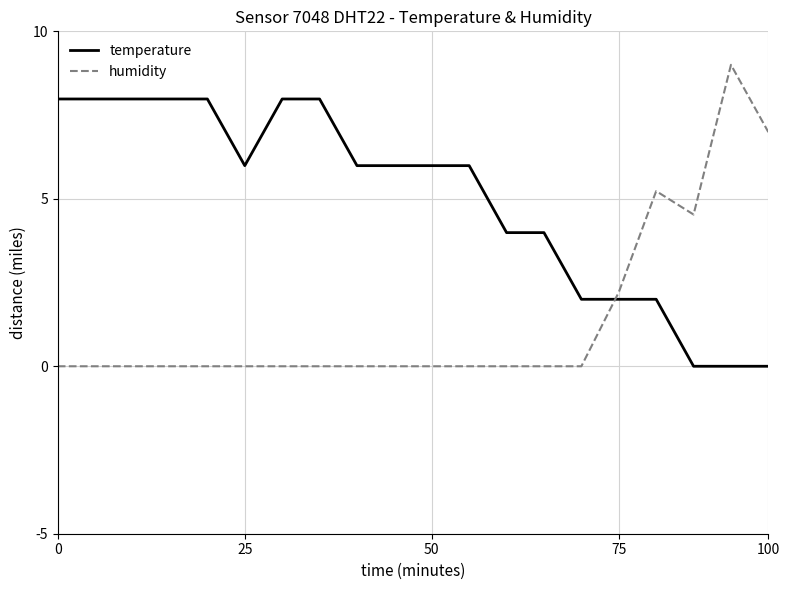

What is the maximum value shown in the chart?

9.0